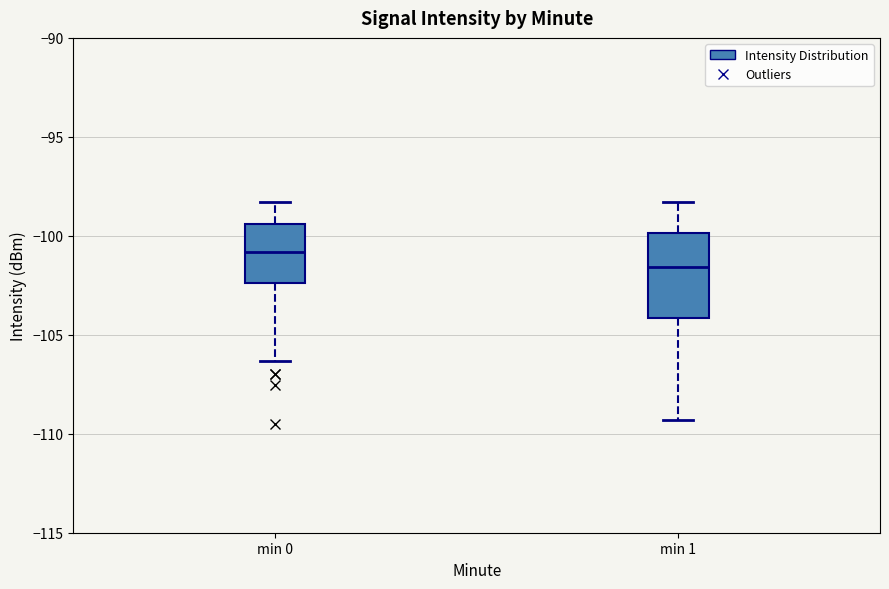

Reading left to right, transcribe this box plot: for each box, give where its median line is, the range the box spans, and where its two whiskers end, as read against the y-axis. The values are not printed on the chart, so give them approximately, as read against the axis.

min 0: median -101.0, box -102.5 to -99.5, whiskers -106.5 to -98.5
min 1: median -101.5, box -104.0 to -100.0, whiskers -109.5 to -98.5